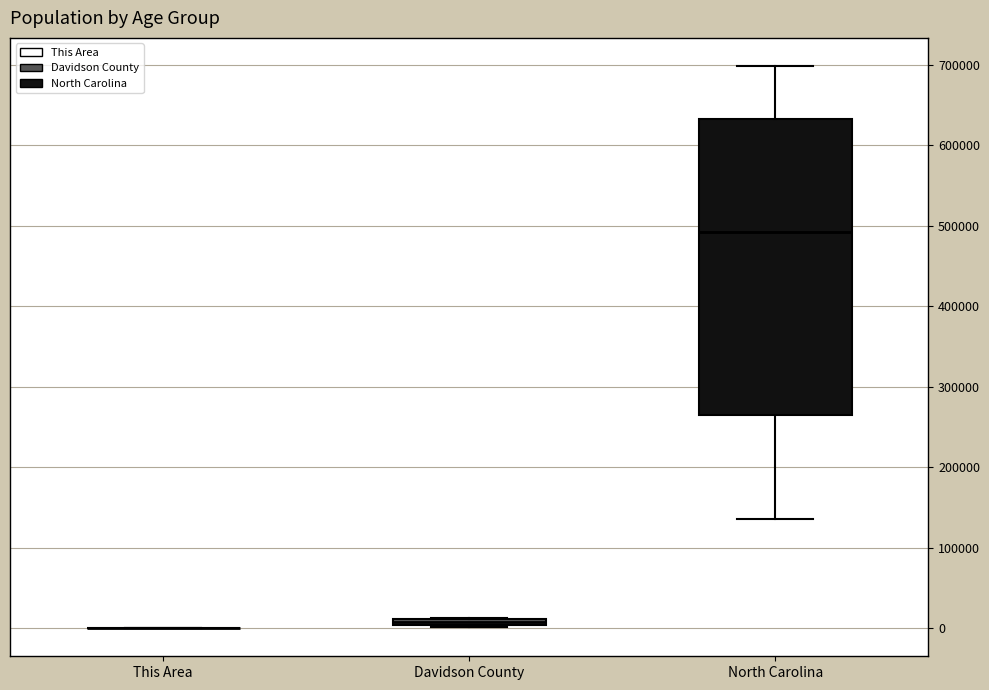

Comparing the boxes themselves (not the whiskers), which one is the tallest?

North Carolina